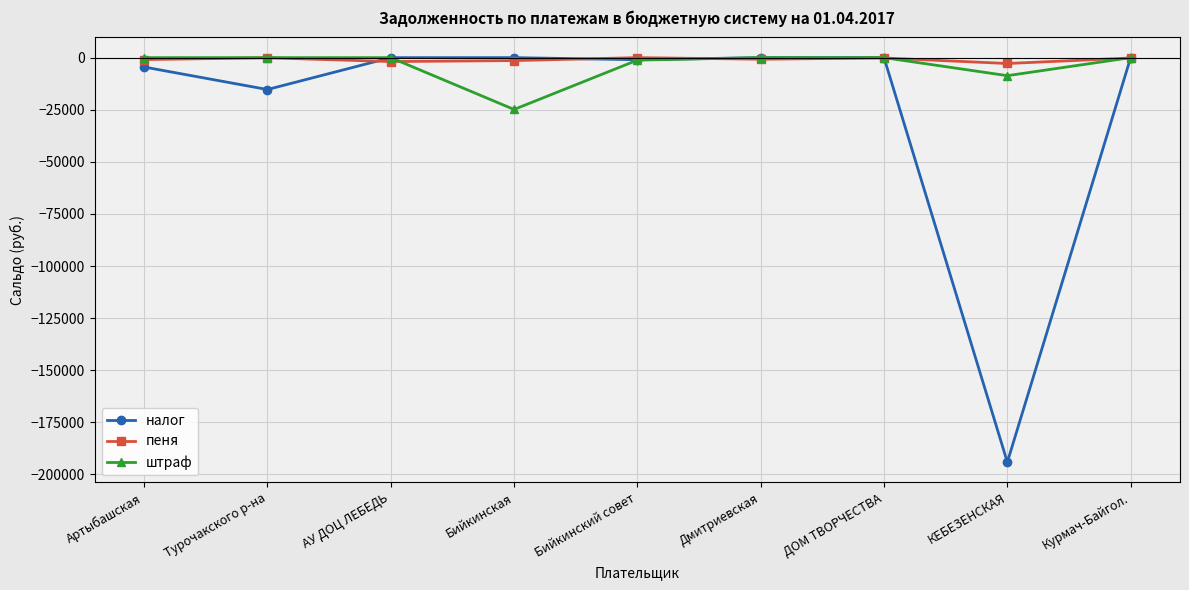

Does the chart display data point markers on the line(s)?

Yes